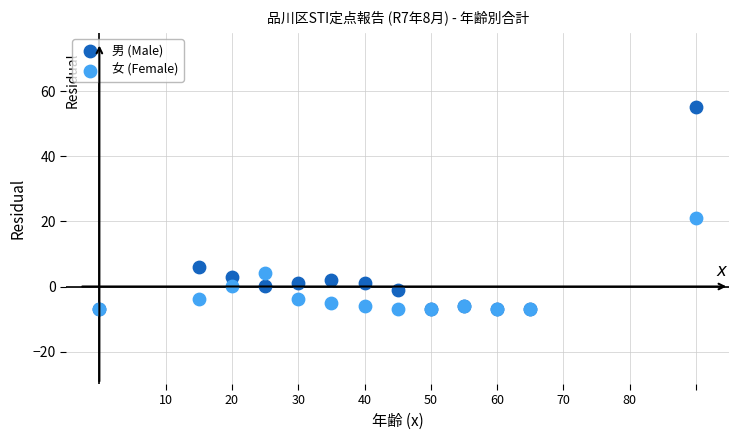

In the 男 (Male) series, what Y value is closest to 24?

6.1